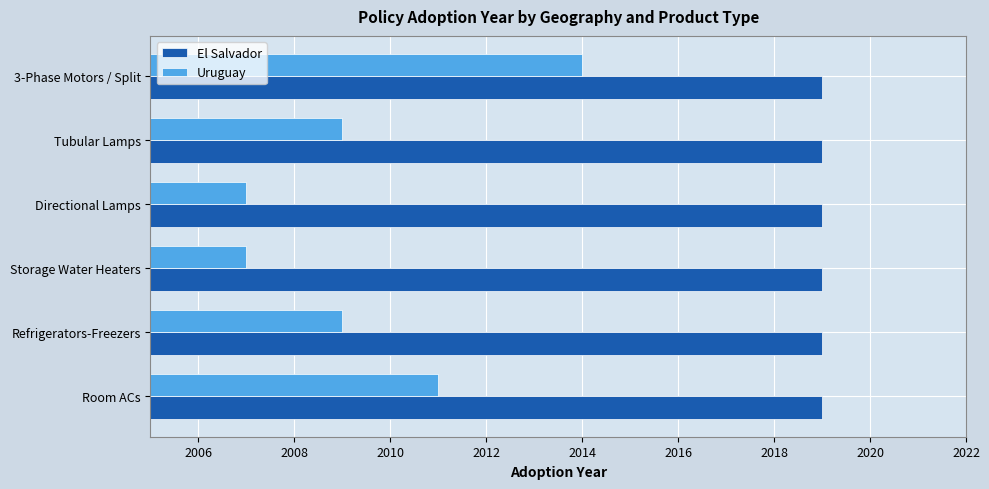

The El Salvador series shows 2019 at Tubular Lamps. True or false?

True